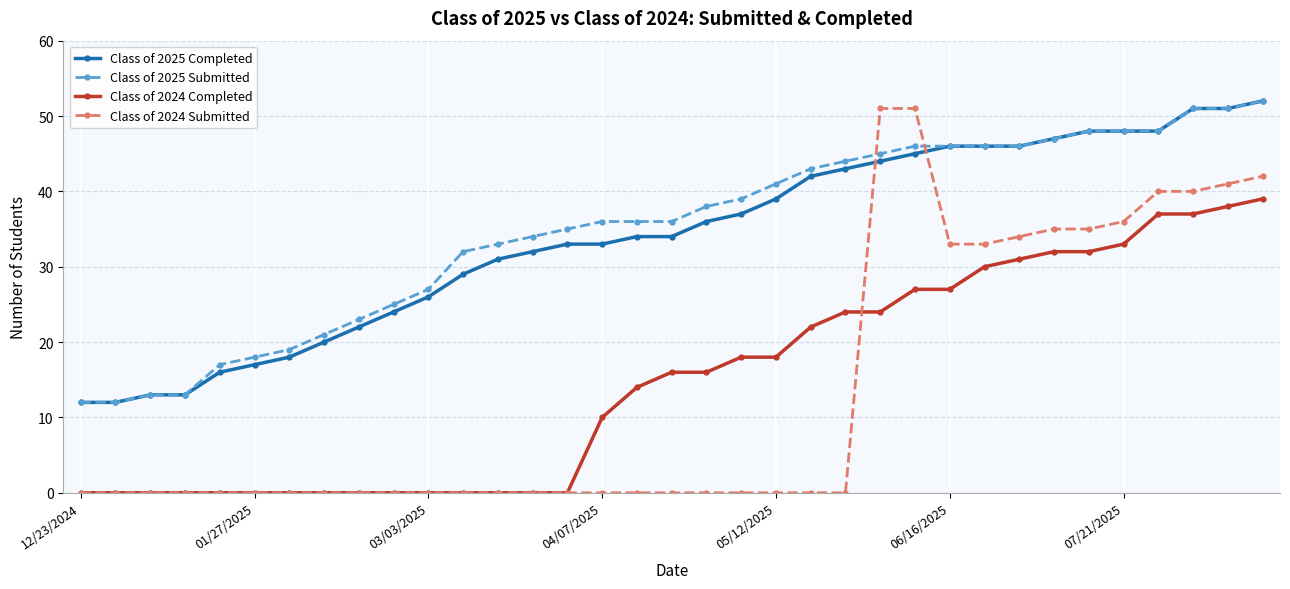

What is the greatest value displayed?

52